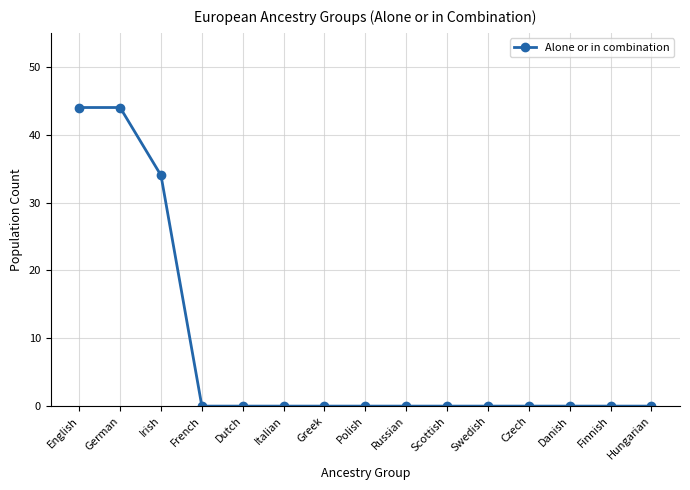

The chart shows a value of -20 at Polish. True or false?

False